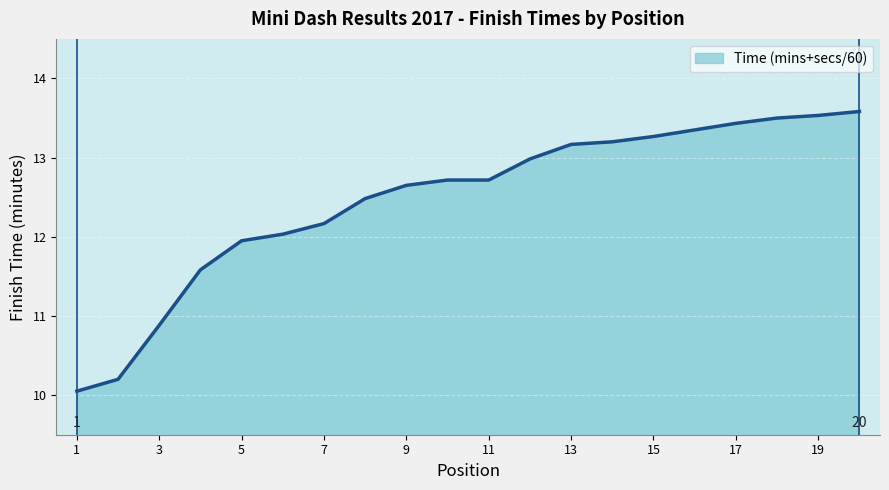

What is the difference between the maximum and minimum values?

3.5